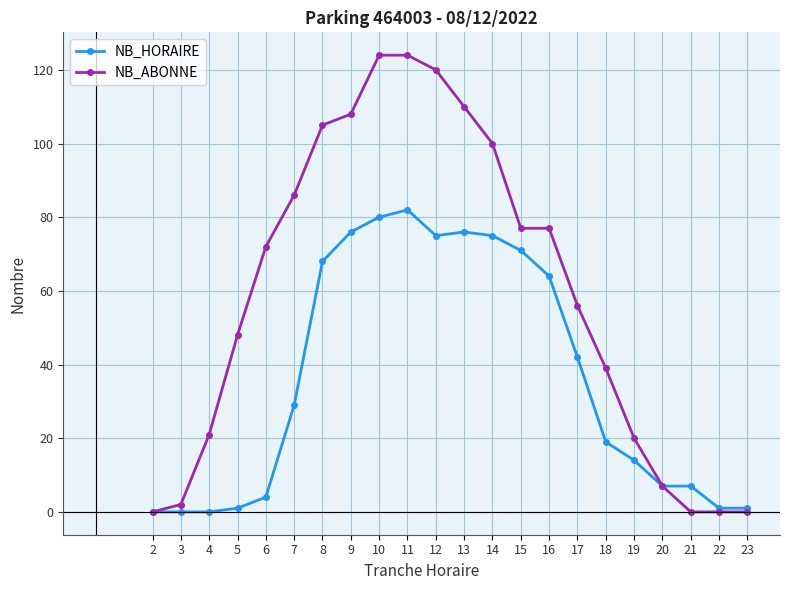

What is the maximum value shown in the chart?

124